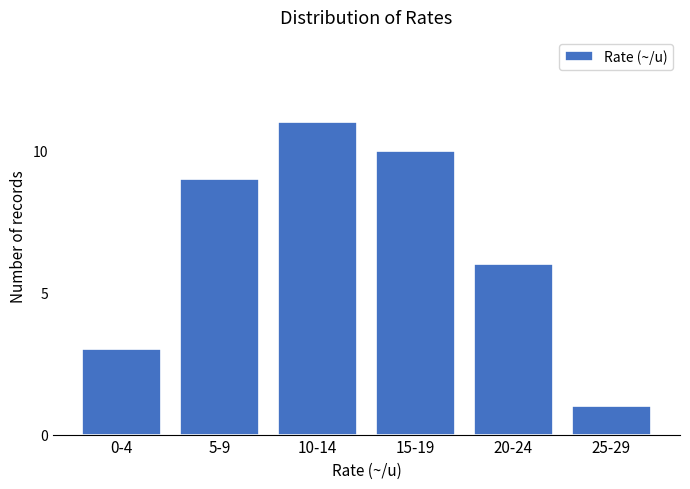

Reading left to right, transcribe all the data shown in this chart.

3	9	11	10	6	1